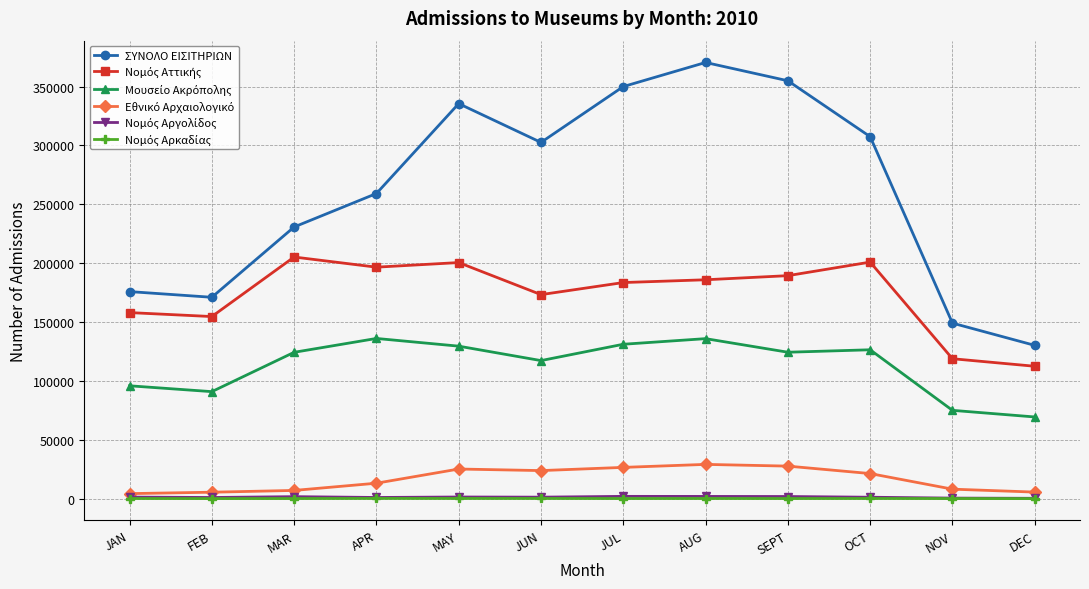

The value of ΣΥΝΟΛΟ ΕΙΣΙΤΗΡΙΩΝ at OCT is 441007. True or false?

False